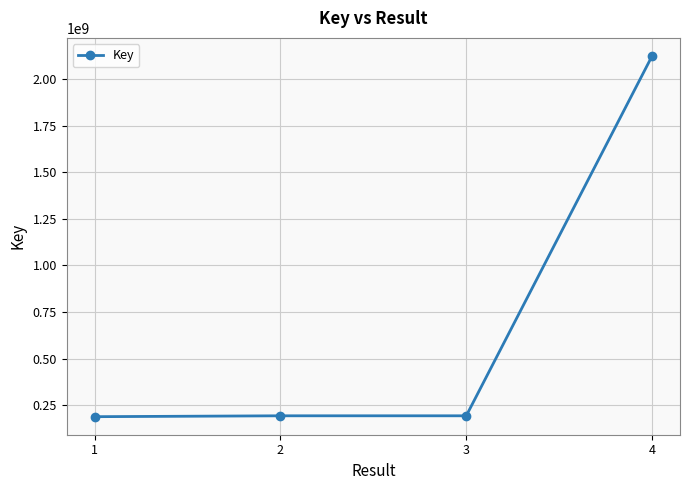

What is the sum of all values?

2698077697